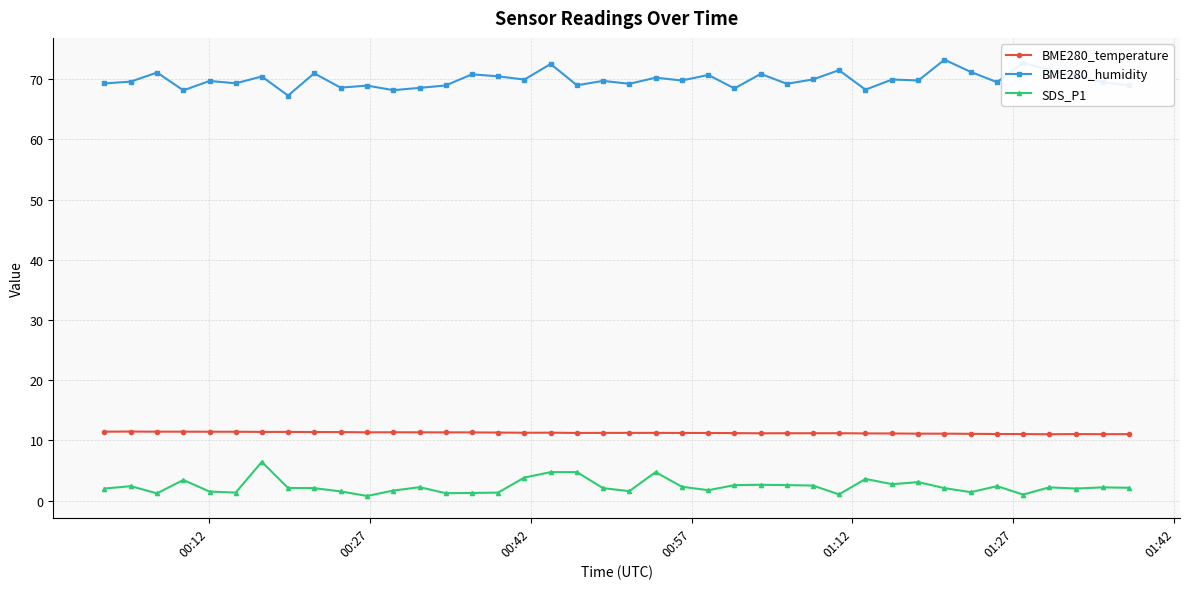

Count the number of data series in this chart.

3